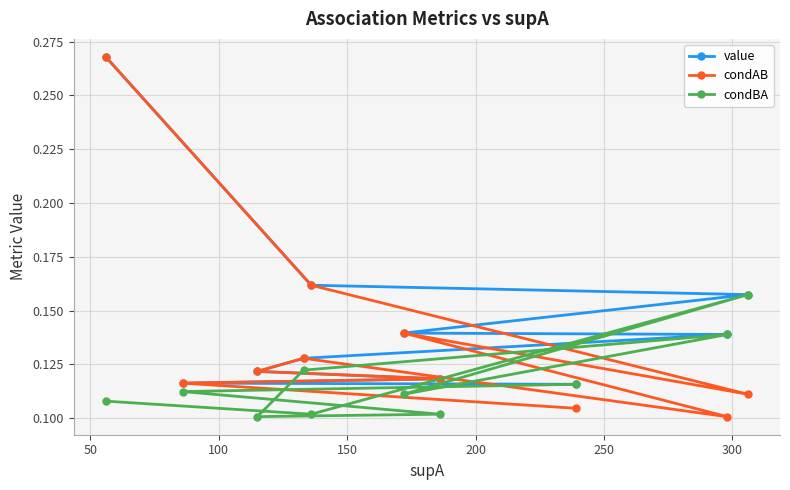

True or false: value and condBA intersect in this chart.

False